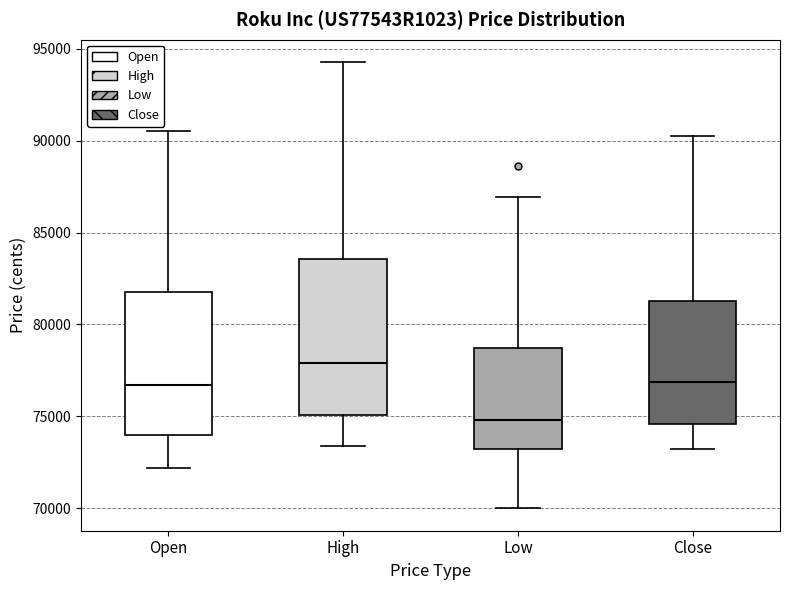

Which box is the tallest, from its lower edge to its upper edge?

High